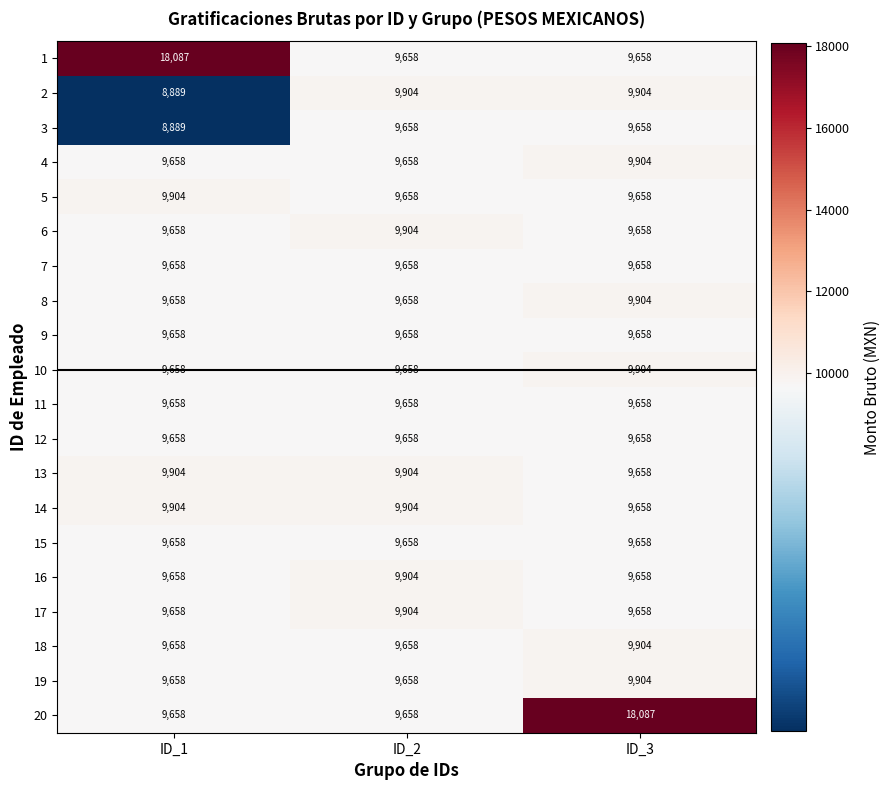

What is the maximum value shown in the chart?

18087